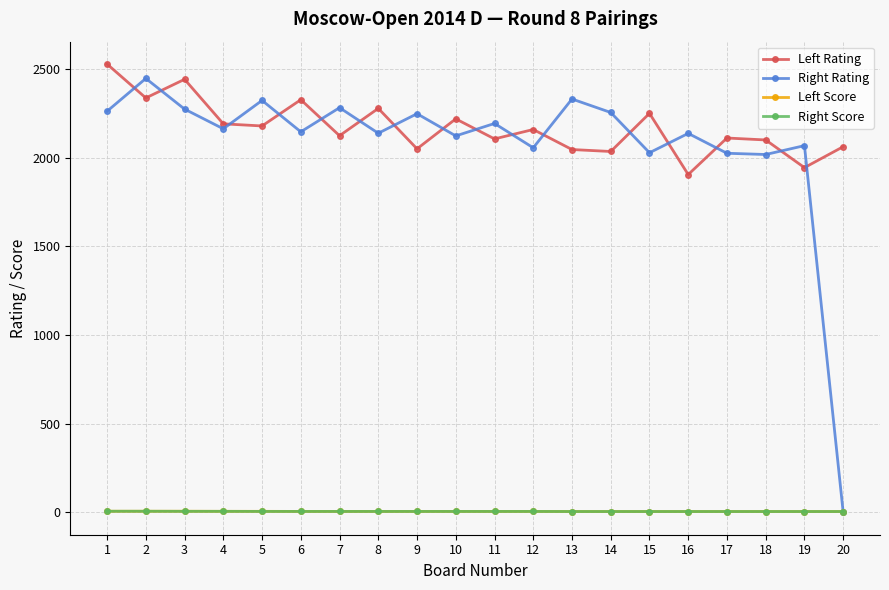

Count the number of data series in this chart.

4